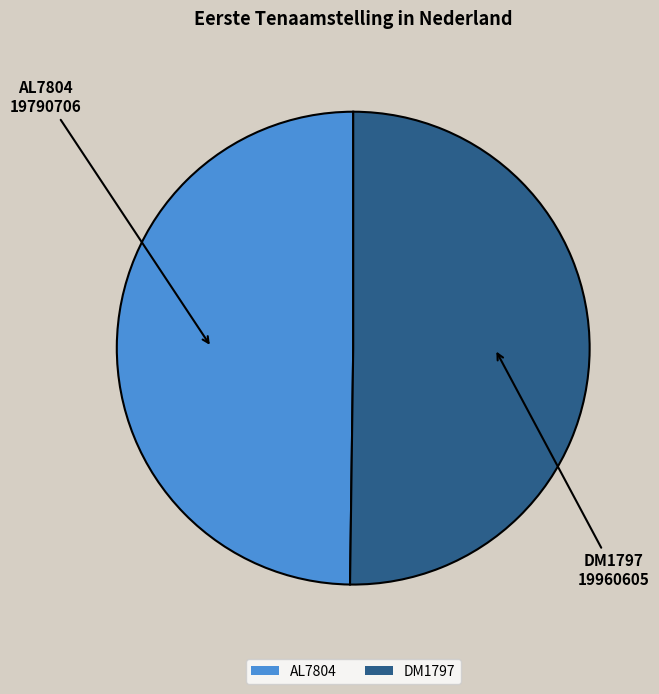

Is the sum of AL7804 and DM1797 greater than half?

Yes